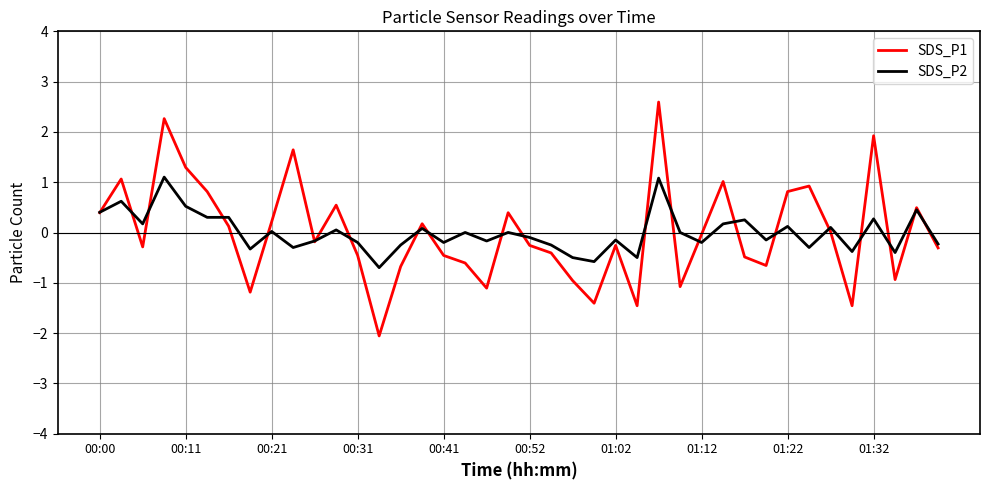

Which series has the largest range (max minus min)?

SDS_P1